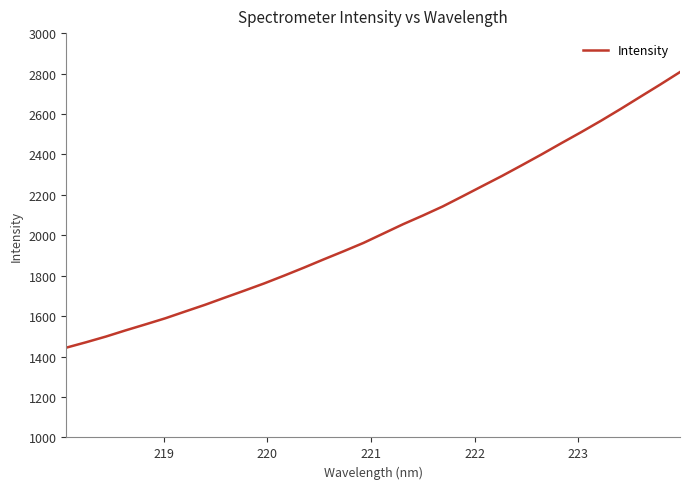

What is the minimum value shown in the chart?

1444.2